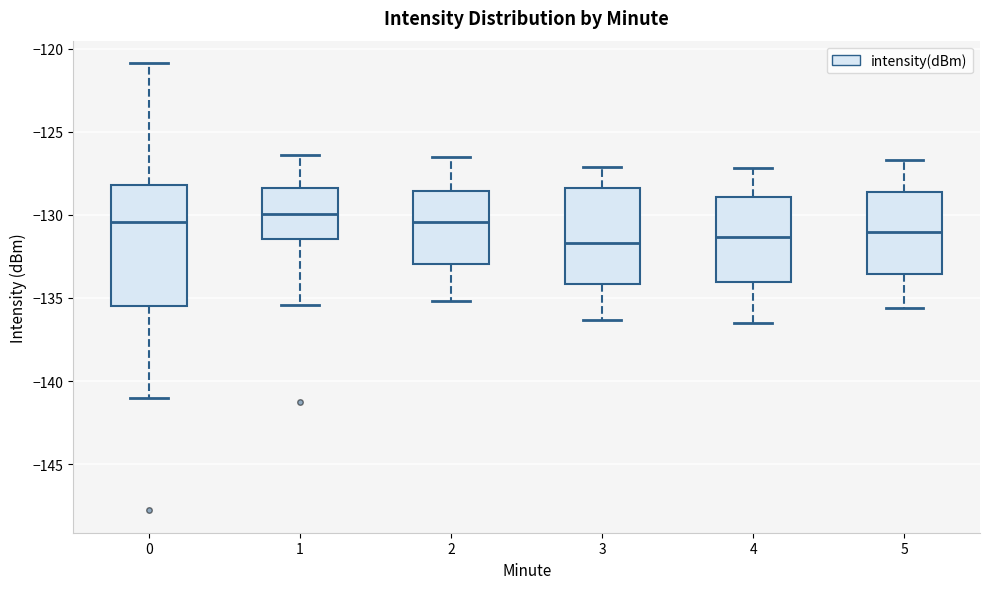

Reading left to right, read every box against the y-axis: the position of its median line, the range the box covers, and the ends of its whiskers. The values are not printed on the chart, so give them approximately, as read against the axis.

0: median -130.5, box -135.5 to -128.0, whiskers -141.0 to -121.0
1: median -130.0, box -131.5 to -128.5, whiskers -135.5 to -126.5
2: median -130.5, box -133.0 to -128.5, whiskers -135.0 to -126.5
3: median -131.5, box -134.0 to -128.5, whiskers -136.5 to -127.0
4: median -131.5, box -134.0 to -129.0, whiskers -136.5 to -127.0
5: median -131.0, box -133.5 to -128.5, whiskers -135.5 to -126.5